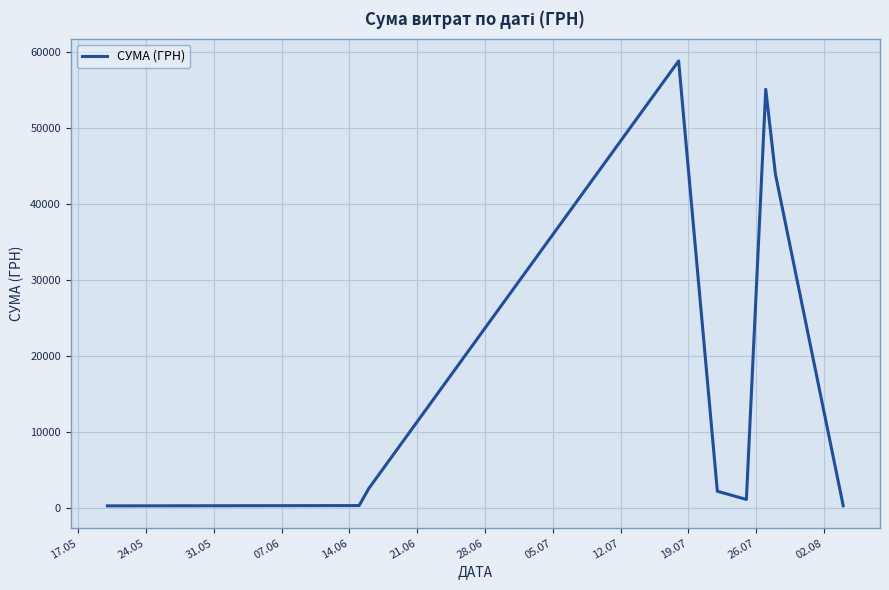

What is the minimum value shown in the chart?

330.0